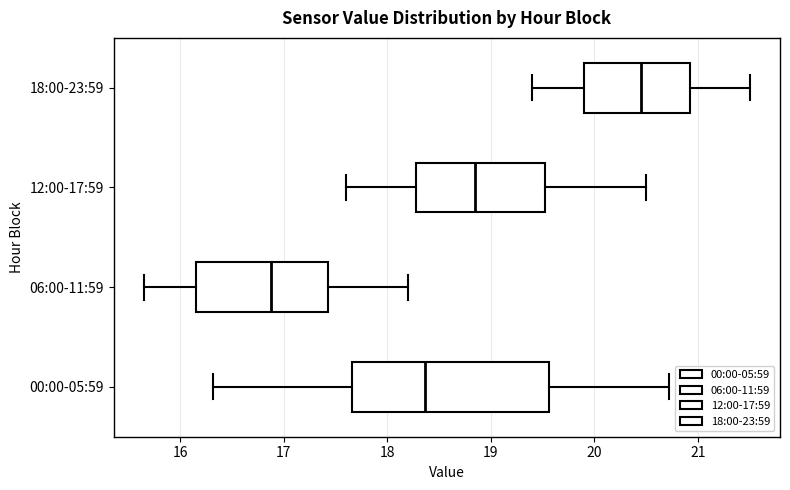

Which box's median line is the furthest to the left?

06:00-11:59